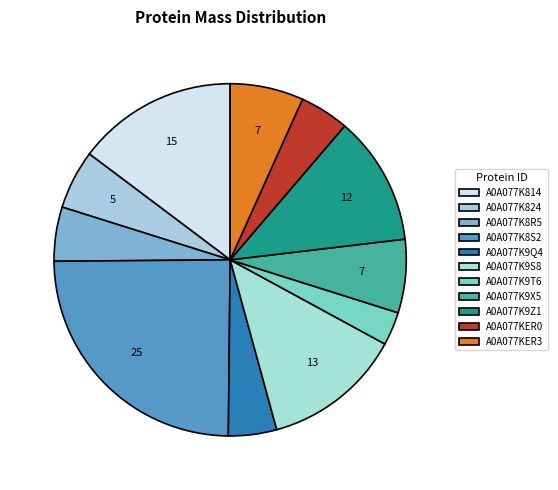

How many slices are in this pie chart?

11